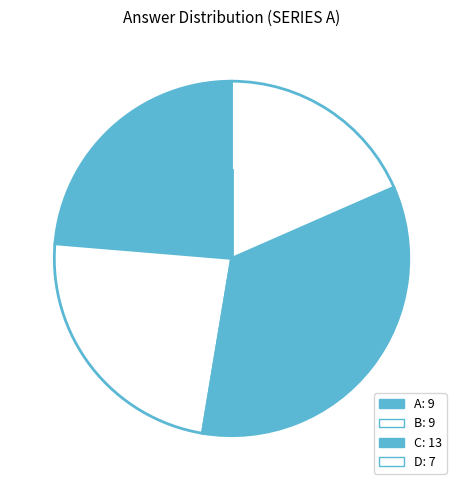

How many slices are in this pie chart?

4